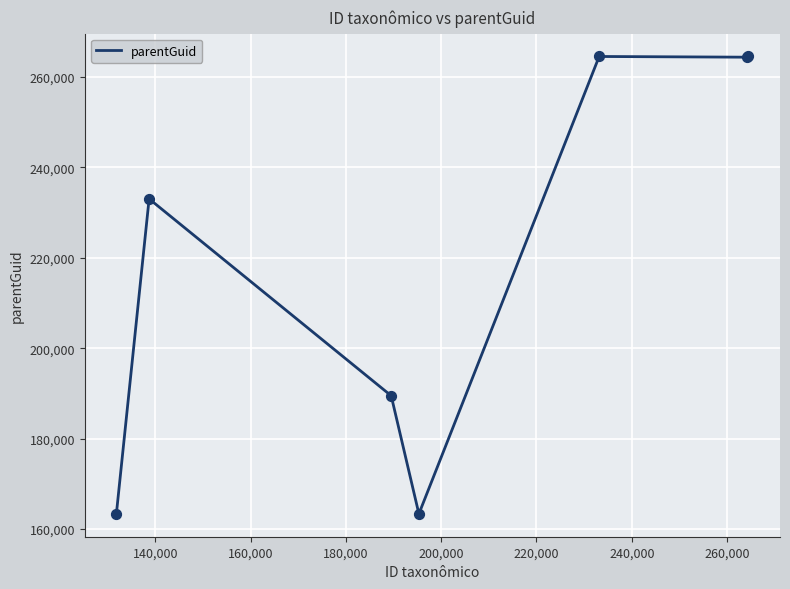

What is the sum of all values?

1542794